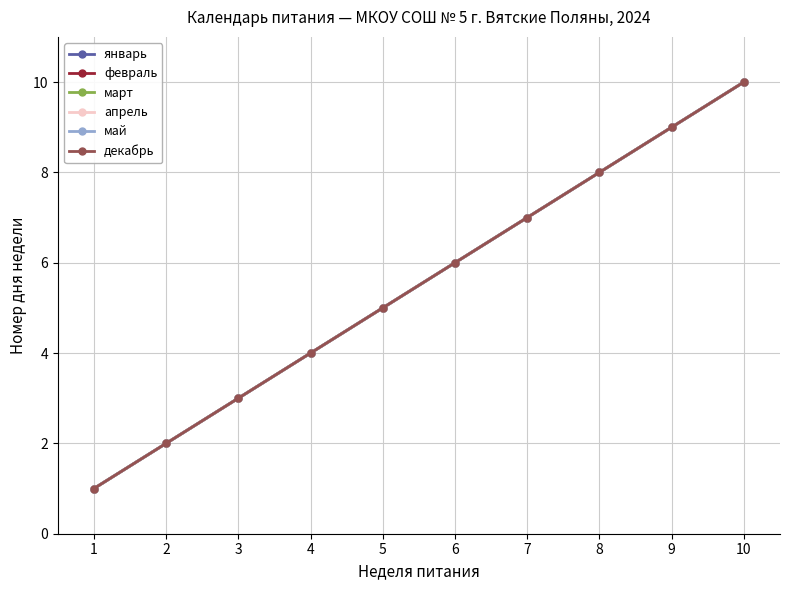

Does the chart have visible grid lines?

Yes